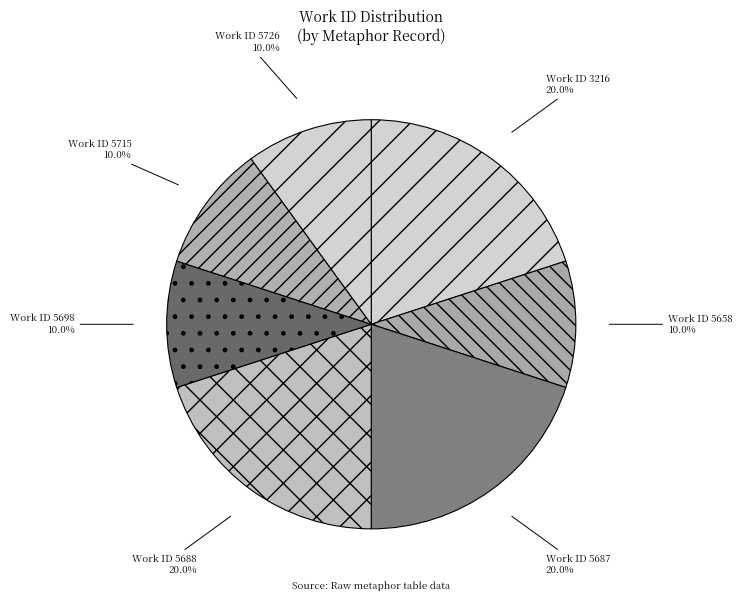

What is the total percentage of Work ID 5658 and Work ID 5688?

30.0%